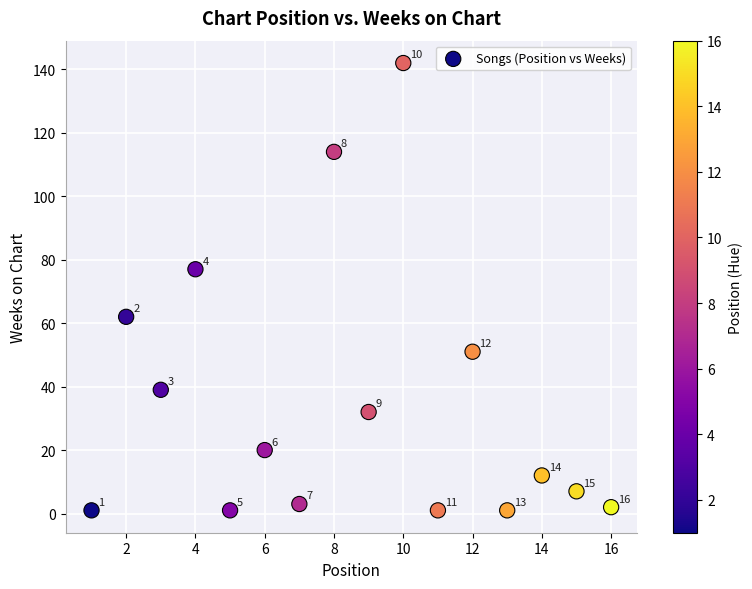

What Y value in the scatter plot is closest to 71?

77